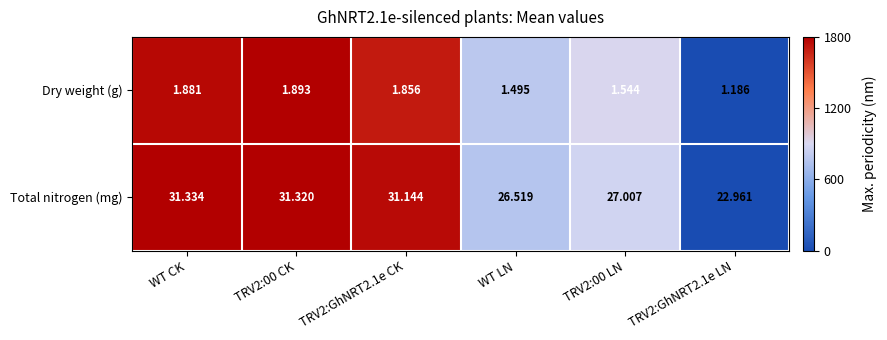

List the series in order of their overall mean, lowest first.

Dry weight (g), Total nitrogen (mg)